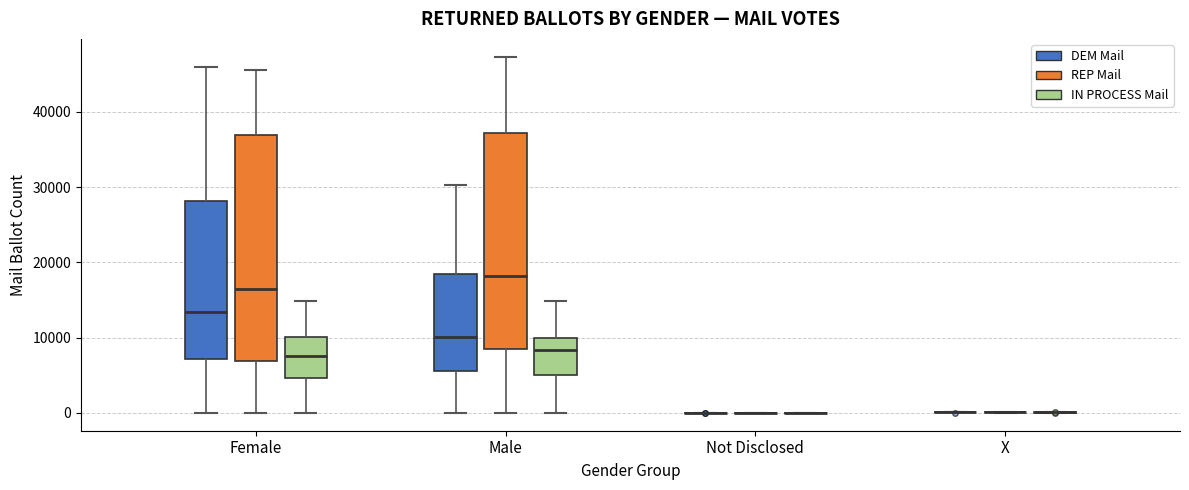

Where is the upper edge of the box for Male (DEM Mail) on the y-axis? The values are not printed on the chart, so give them approximately, as read against the axis.

18000